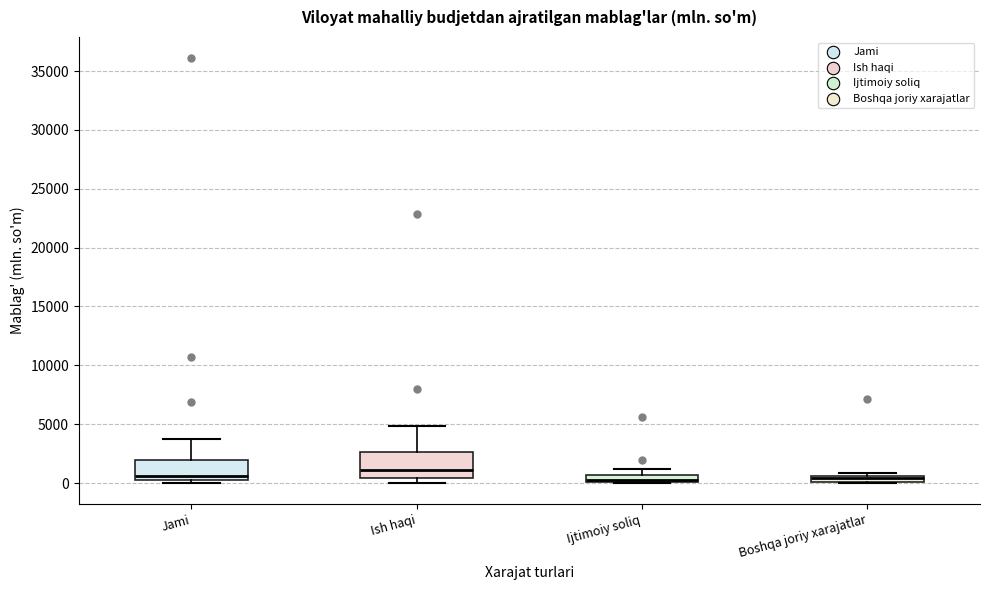

Which box has the highest median line?

Ish haqi